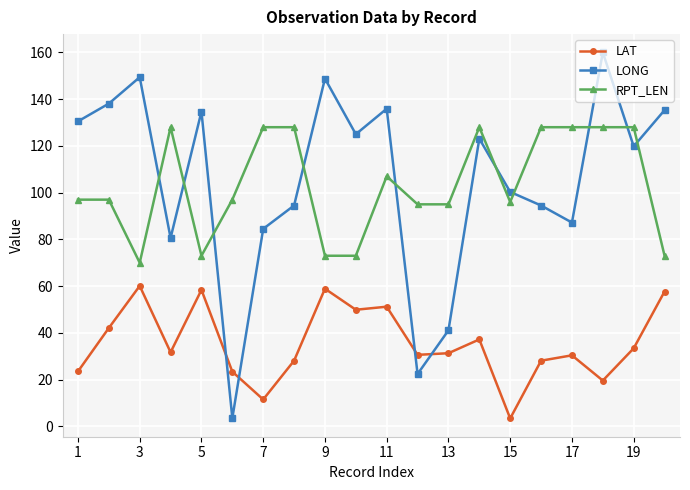

What is the difference between the second highest and second lowest values in the LAT series?

47.4